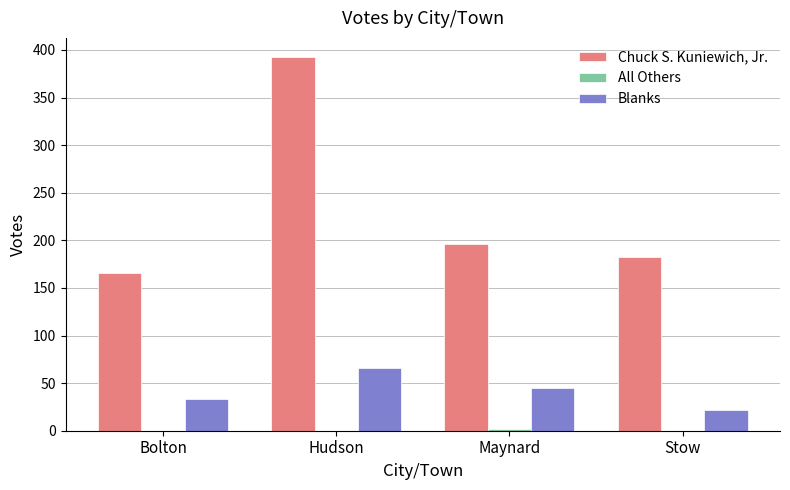

What is the average value of the Blanks series?

42